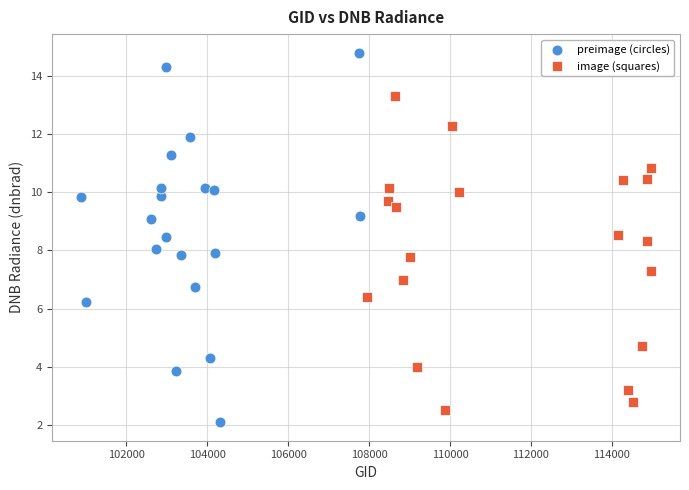

Which series contains the highest Y value?

preimage (circles)